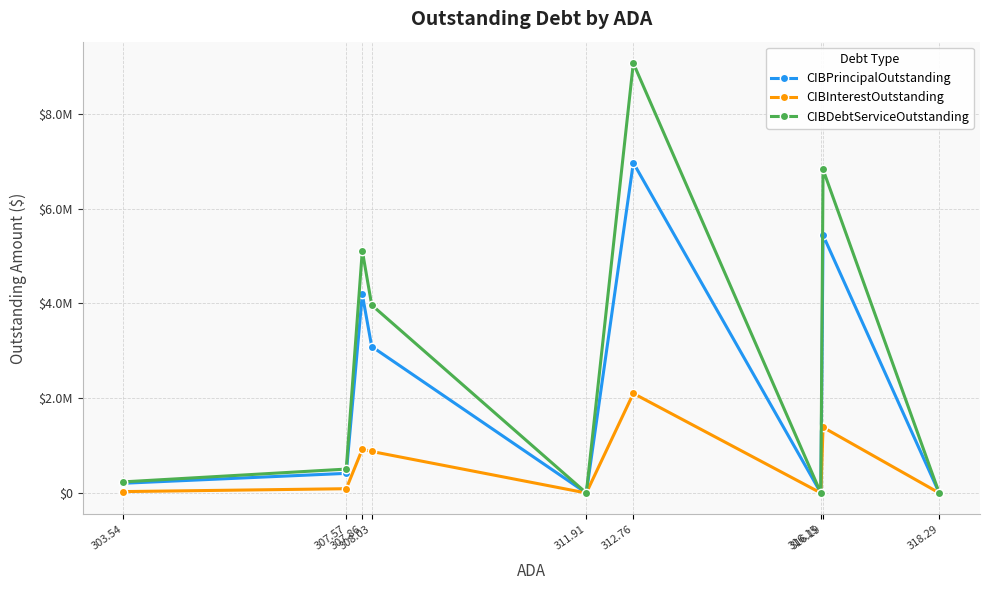

Reading left to right, what are all the values shown in this chart?

CIBPrincipalOutstanding: 318.29=0.0	316.19=5440000.0	316.15=0.0	312.76=6969000.0	311.91=0.0	308.03=3090000.0	307.86=4190000.0	307.57=414000.0	303.54=205000.0
CIBInterestOutstanding: 318.29=0.0	316.19=1386000.0	316.15=0.0	312.76=2100933.1	311.91=0.0	308.03=875911.2	307.86=923150.0	307.57=90112.5	303.54=29274.0
CIBDebtServiceOutstanding: 318.29=0.0	316.19=6826000.0	316.15=0.0	312.76=9069933.1	311.91=0.0	308.03=3965911.2	307.86=5113150.0	307.57=504112.5	303.54=234274.0